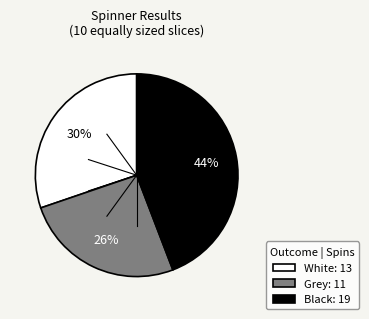

Combined, do Black: 19 and White: 13 account for over 50%?

Yes